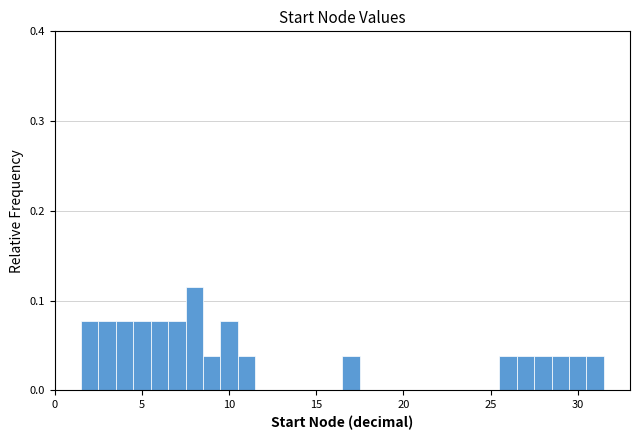

Around what value on the x-axis is the tallest bar? Give the approximate position of its centre, as read against the axis.

8.0